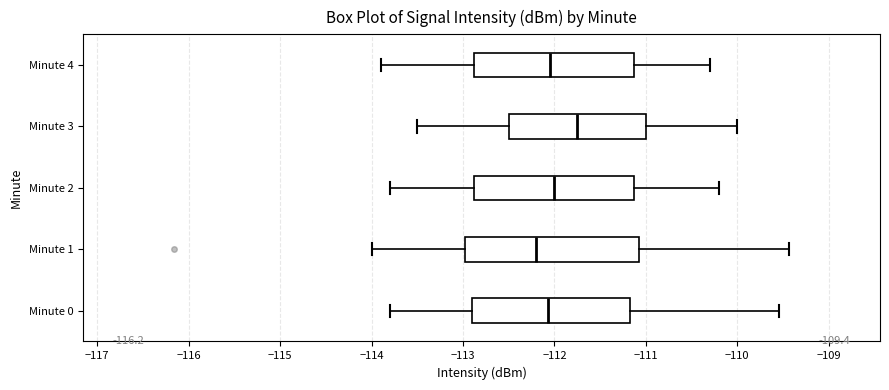

Which box is the widest, from its left edge to its right edge?

Minute 1